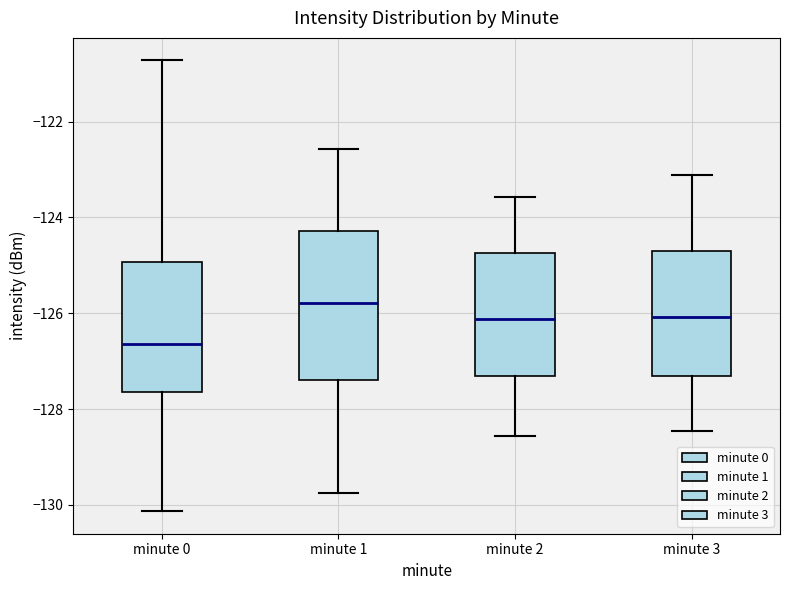

Which box is the tallest, from its lower edge to its upper edge?

minute 1